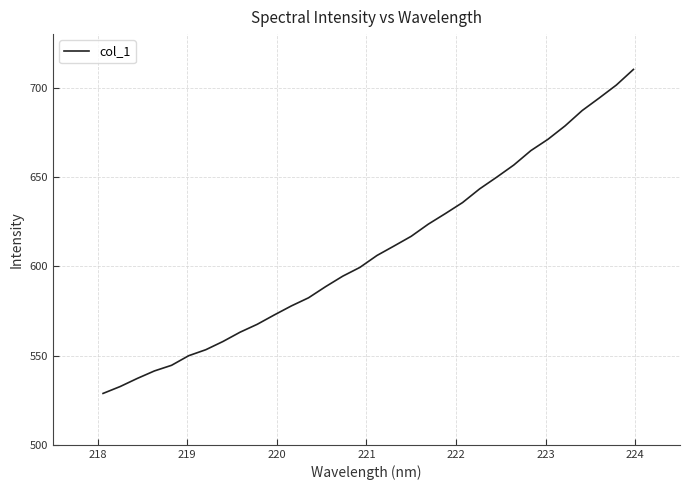

What is the greatest value displayed?

710.2